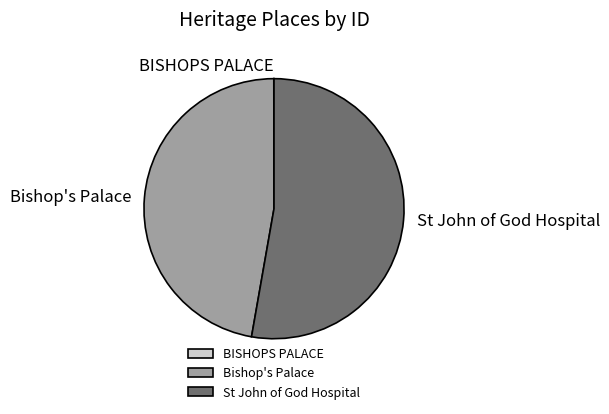

The Bishop's Palace slice represents 42% of the pie. True or false?

False